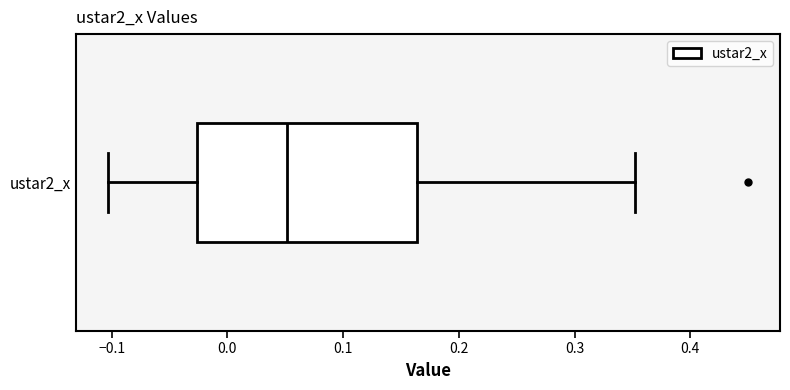

Read this box plot against the x-axis: the position of the median line, the range covered by the box, and the ends of both whiskers. The values are not printed on the chart, so give them approximately, as read against the axis.

median 0.05, box -0.03 to 0.16, whiskers -0.10 to 0.35